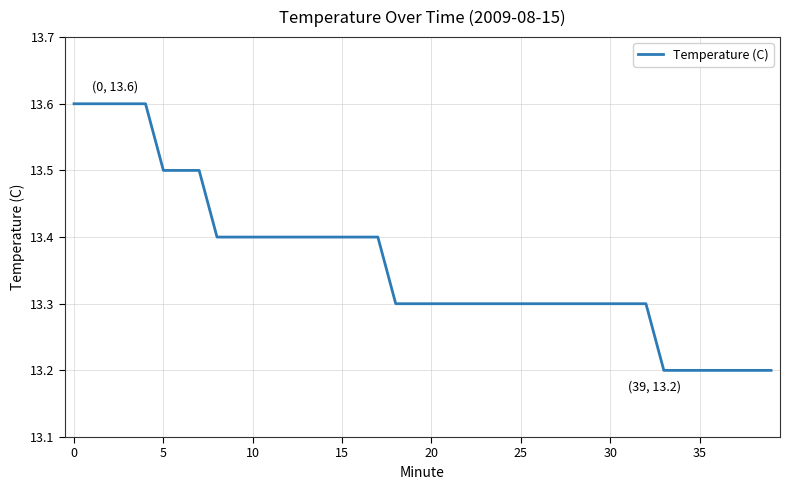

What is the minimum value shown in the chart?

13.2